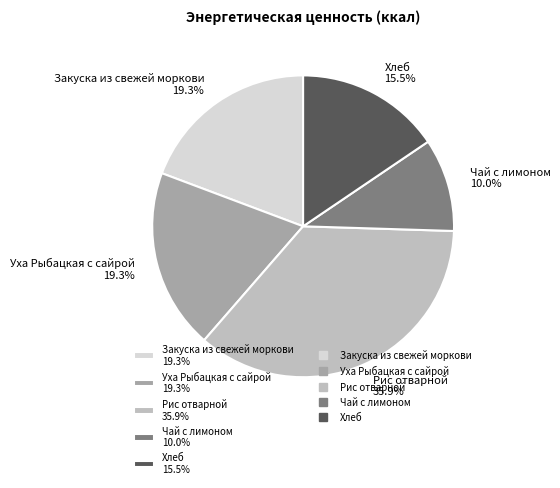

Does Рис отварной represent more than half of the total?

No